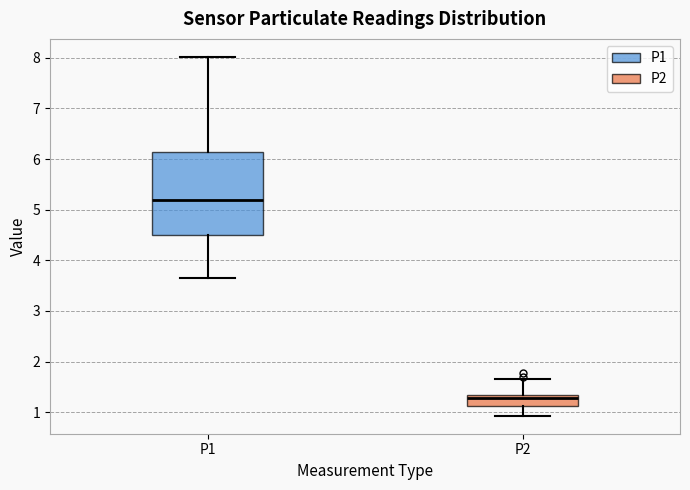

Reading left to right, read every box against the y-axis: the position of its median line, the range the box covers, and the ends of its whiskers. The values are not printed on the chart, so give them approximately, as read against the axis.

P1: median 5.2, box 4.5 to 6.1, whiskers 3.7 to 8.0
P2: median 1.3, box 1.1 to 1.4, whiskers 0.9 to 1.7